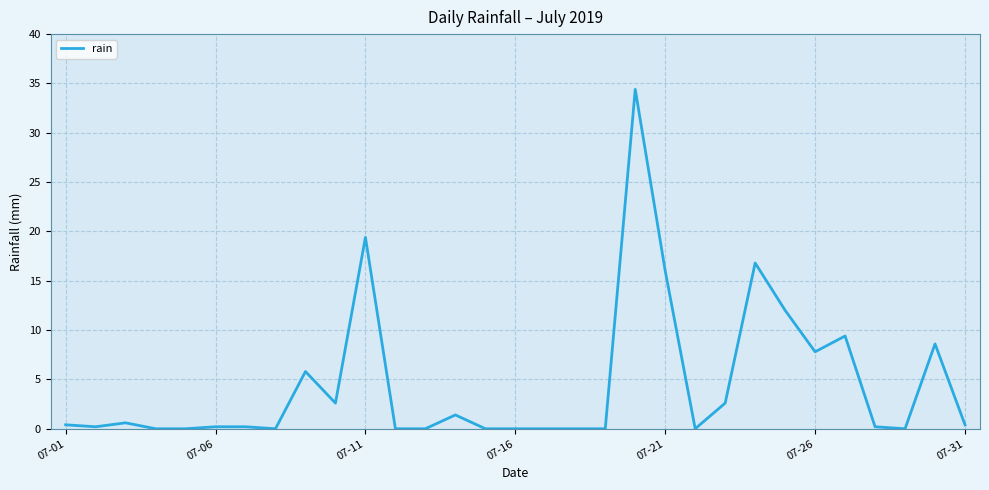

What is the greatest value displayed?

34.4